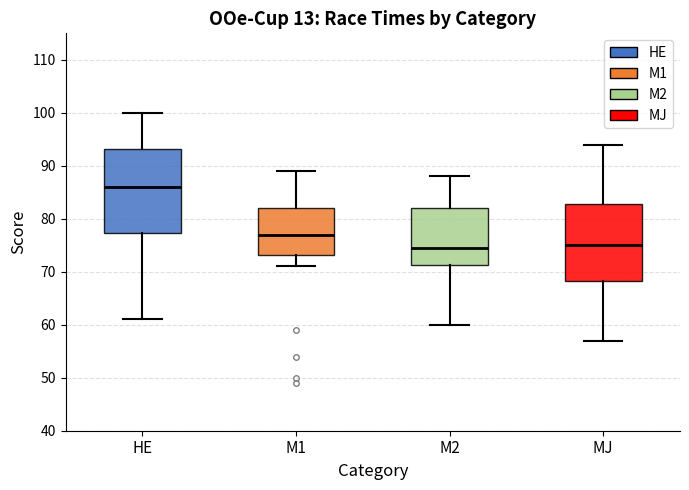

Comparing the boxes themselves (not the whiskers), which one is the tallest?

HE